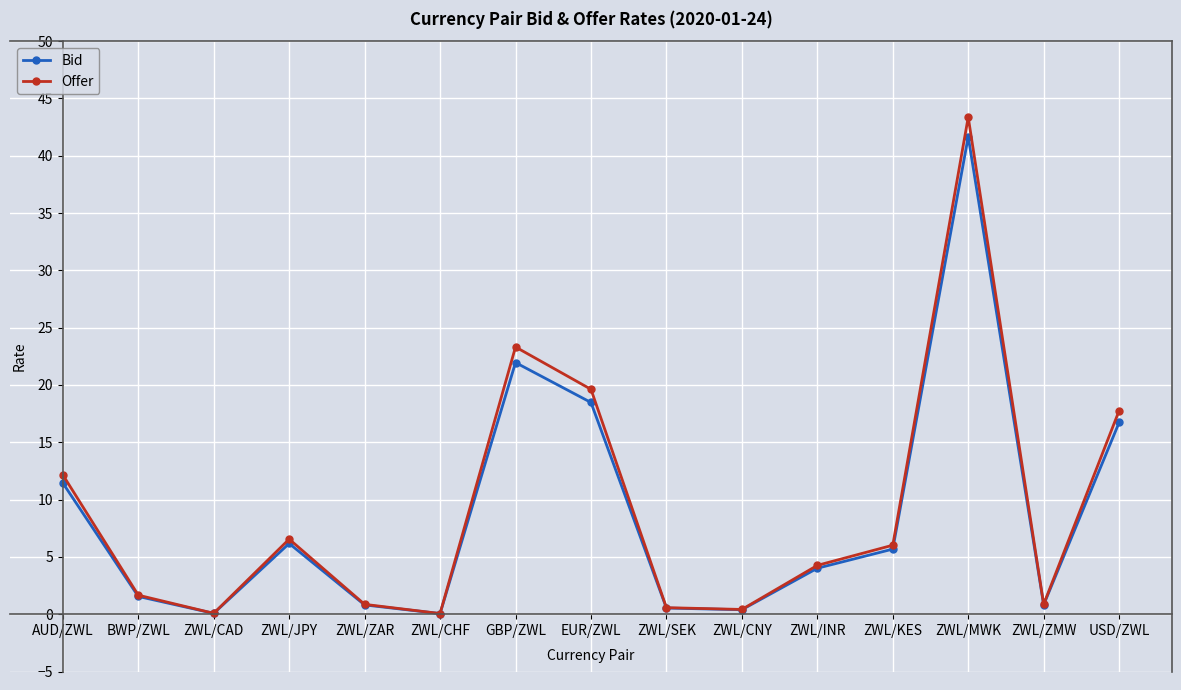

What is the sum of all Bid values?

130.4